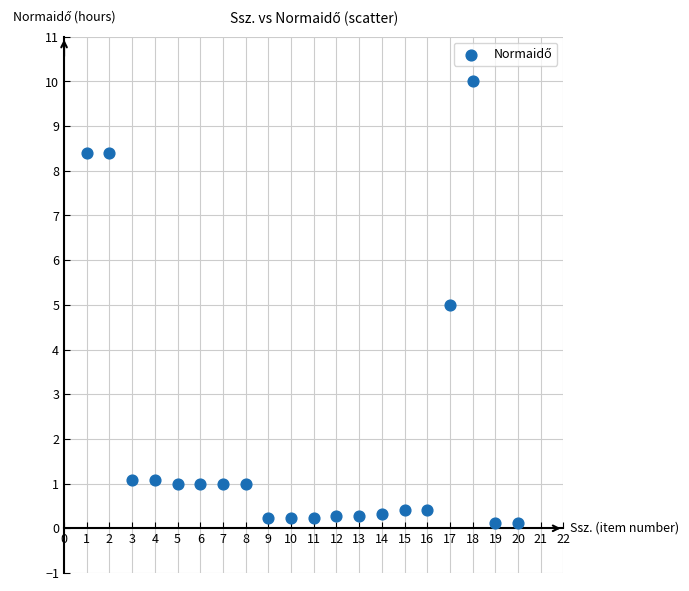

What is the range of Y values (max minus min)?

9.9